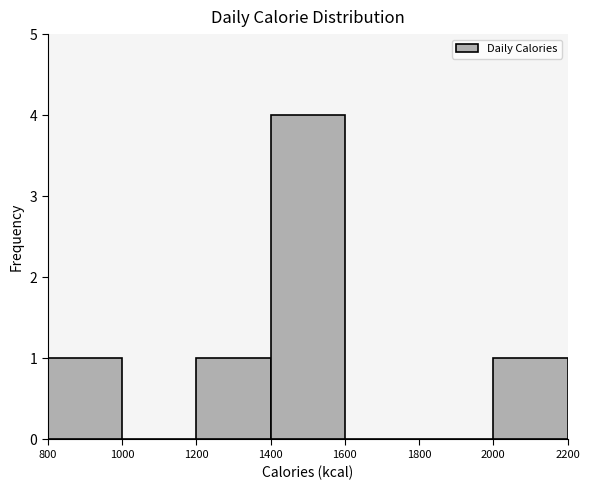

Over which range of the x-axis is the bar tallest?

1400 to 1600